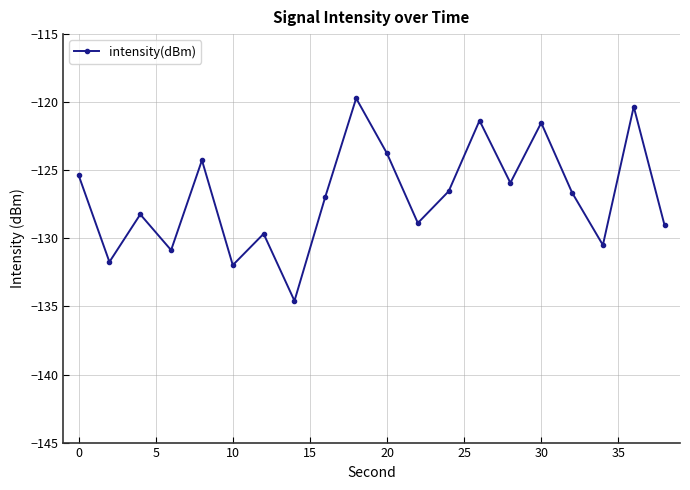

How many interior local valleys (lower than both neighbors) does the data have?

7